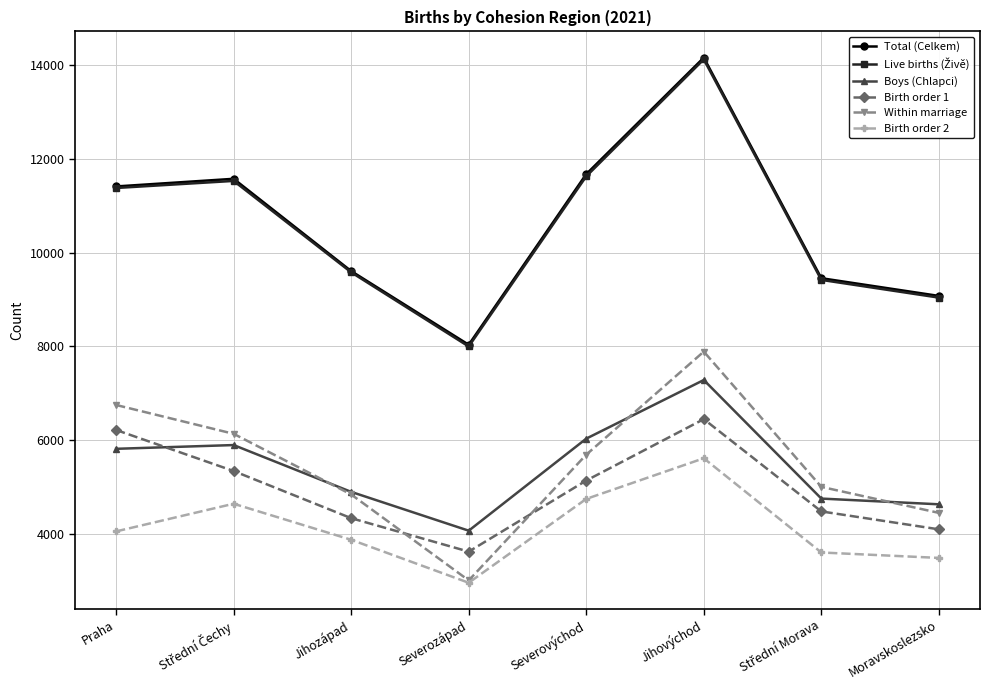

What is the spread (max minus min) of values at Jihovýchod?

8548